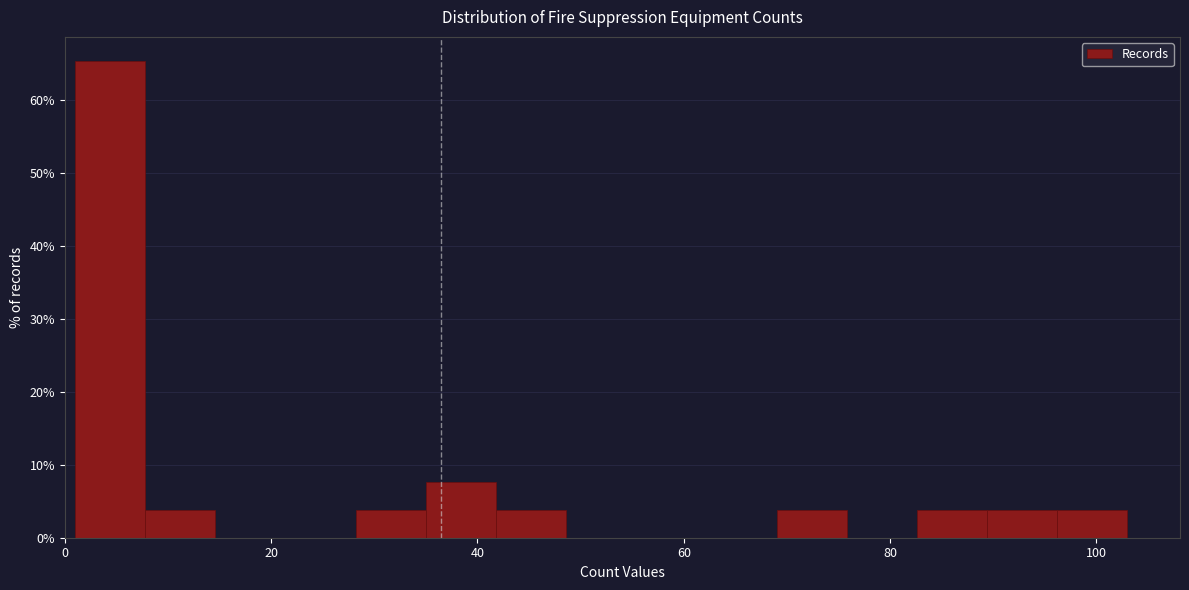

Around what value on the x-axis is the tallest bar? Give the approximate position of its centre, as read against the axis.

4